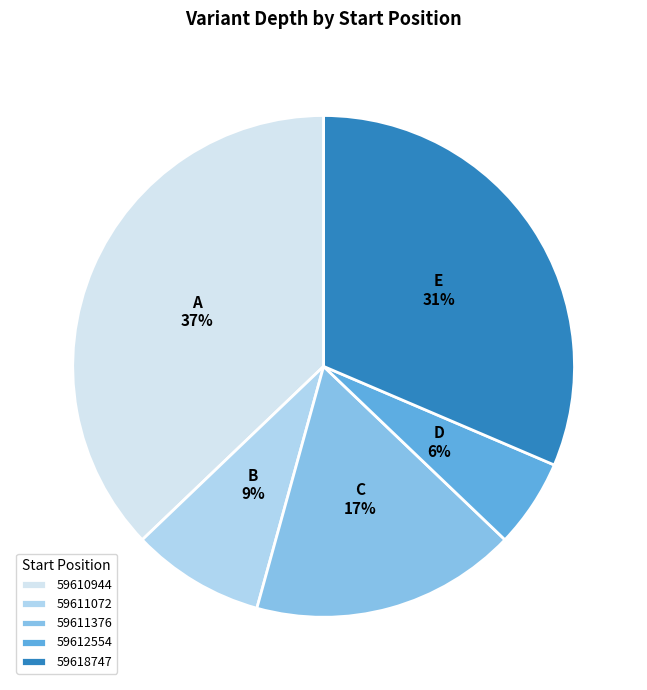

Count the number of slices in the pie.

5